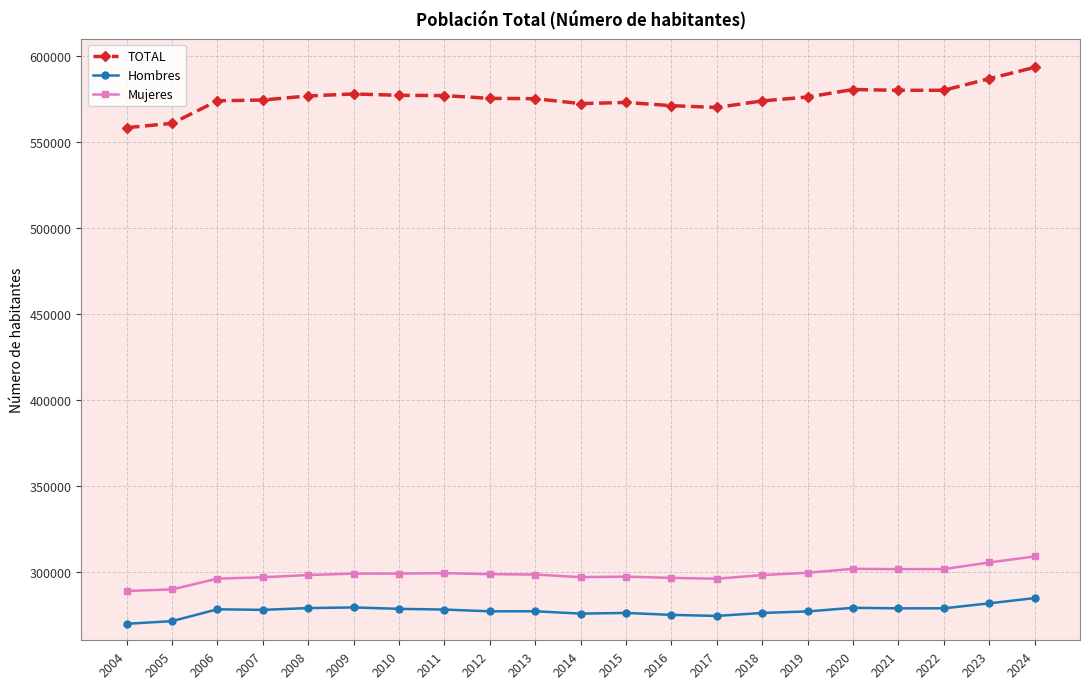

What is the value of the TOTAL point at the 2nd from the left?

560755